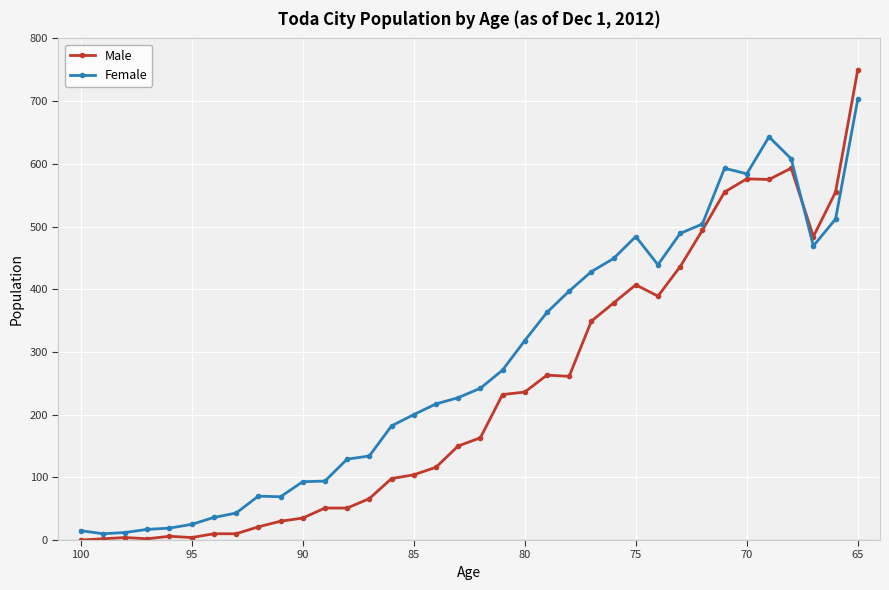

Which series has the largest range (max minus min)?

Male